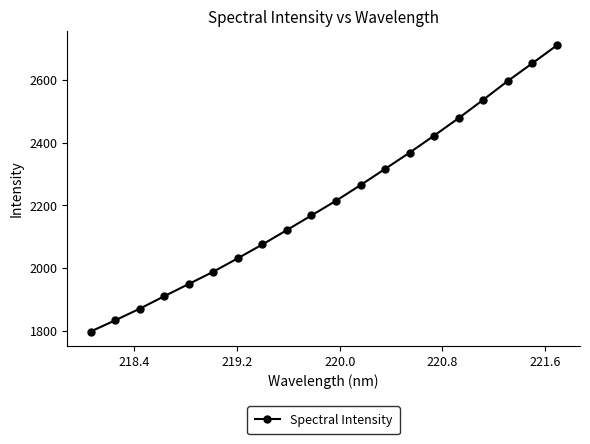

Count the number of categories in the chart.

20